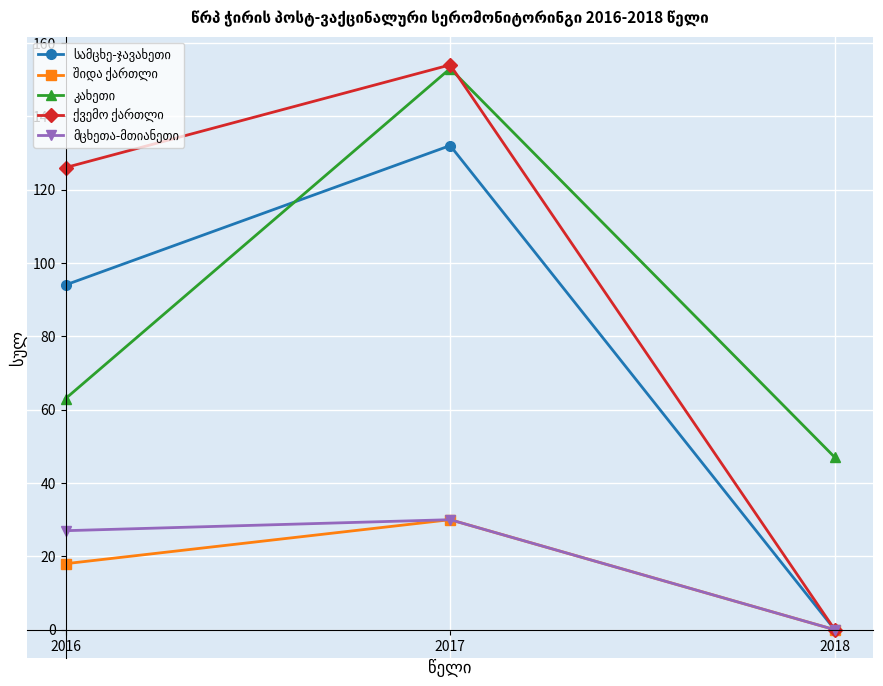

Which category has the lowest value across all series?

2018